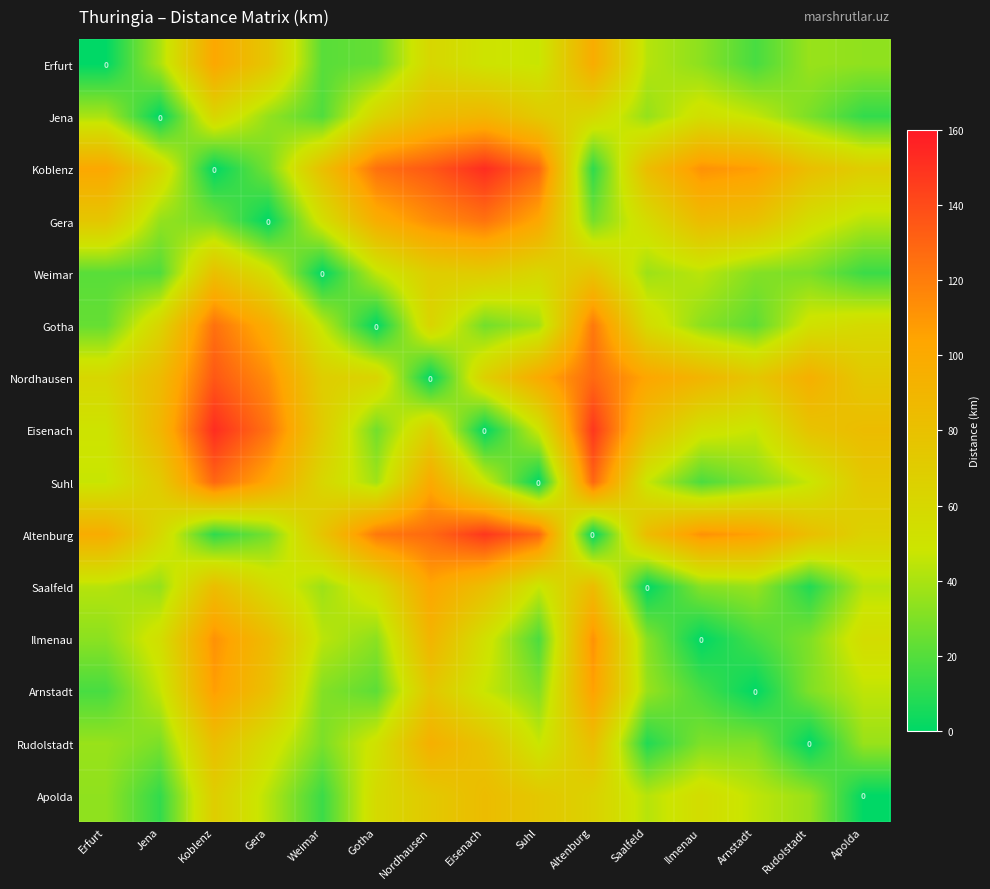

Rank the series by their maximum value, from lowest to highest.

Weimar, Apolda, Jena, Rudolstadt, Erfurt, Saalfeld, Arnstadt, Ilmenau, Gera, Gotha, Suhl, Nordhausen, Altenburg, Koblenz, Eisenach